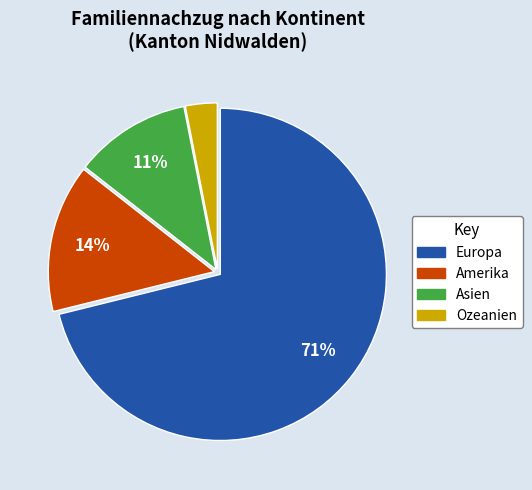

What percentage is the Asien slice, to the nearest percent?

11%